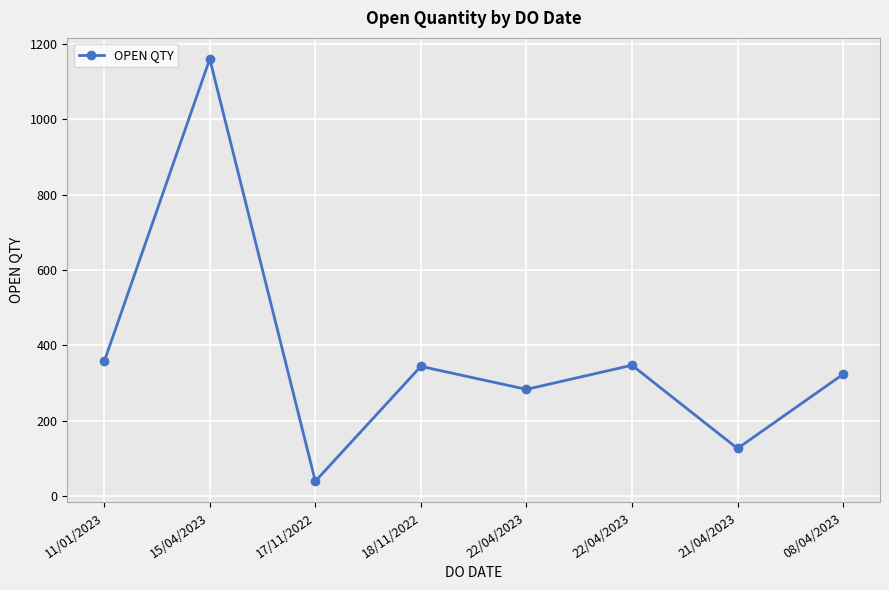

Which category has the lowest value across all series?

17/11/2022